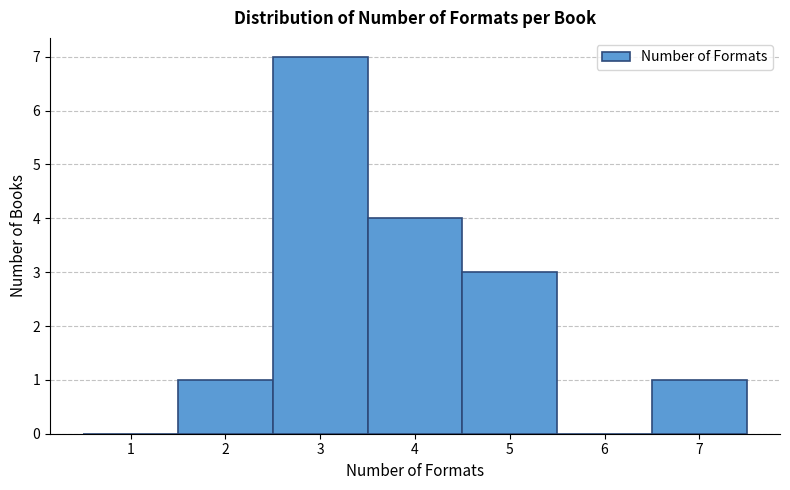

What is the height of the bar covering 4.5 to 5.5 on the x-axis? The values are not printed on the chart, so give them approximately, as read against the axis.

3